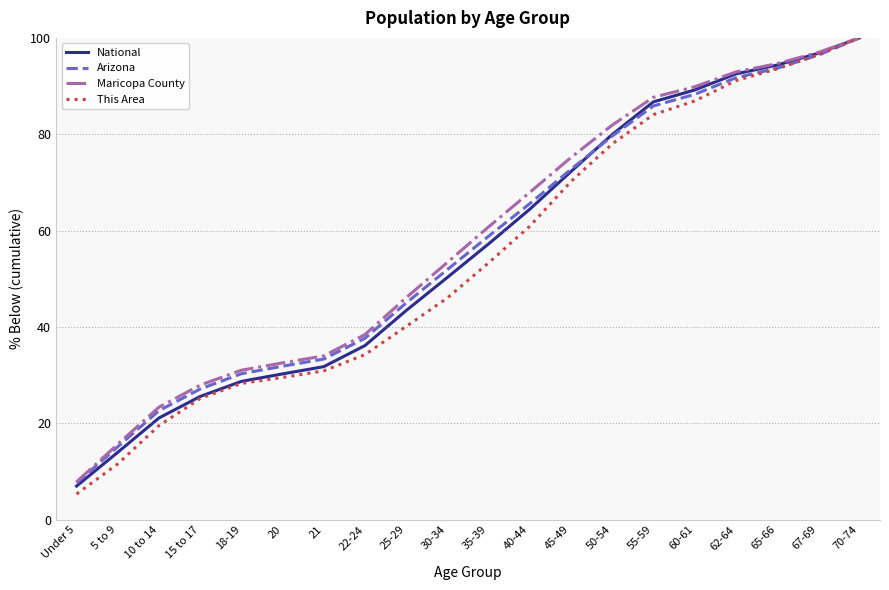

What are all the series names shown in the legend?

National, Arizona, Maricopa County, This Area